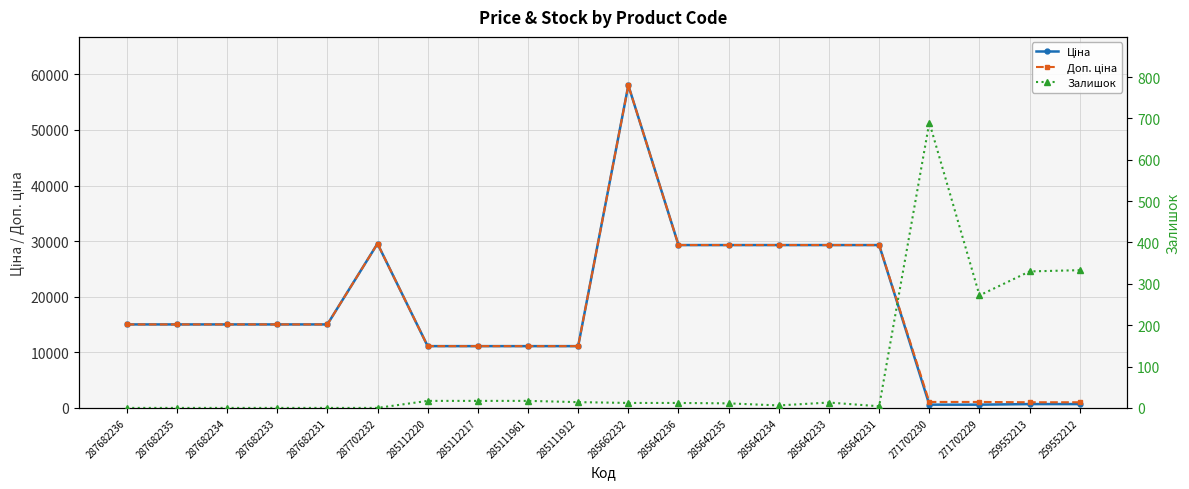

True or false: Залишок and Ціна cross at least once.

True